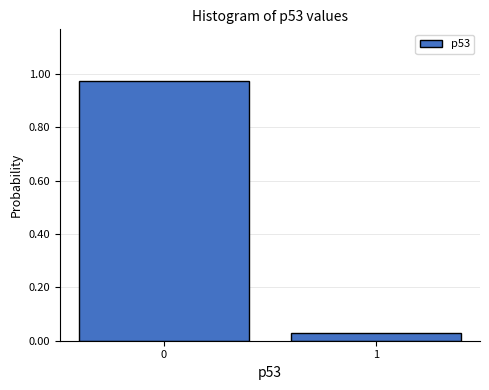

True or false: the data shows 0.4 at 0.

False